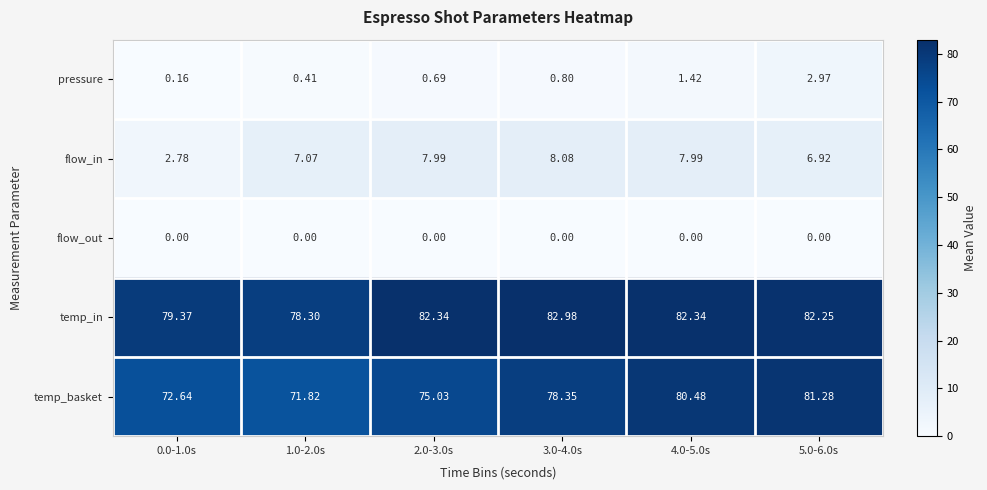

List the series in order of their peak value, lowest first.

flow_out, pressure, flow_in, temp_basket, temp_in